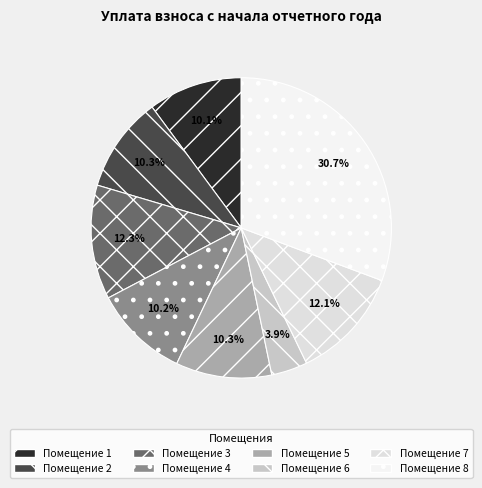

Count the number of slices in the pie.

8